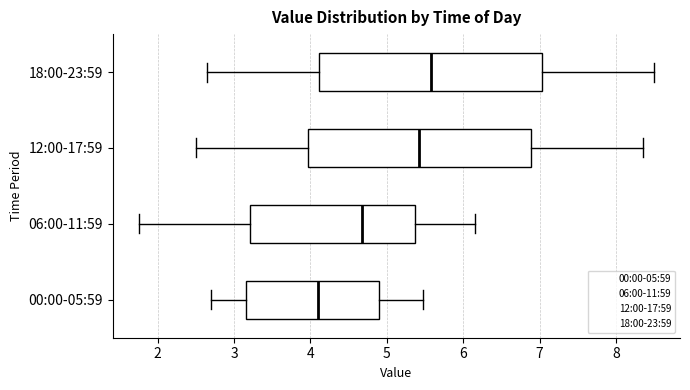

Reading bottom to top, transcribe this box plot: for each box, give where its median line is, the range the box spans, and where its two whiskers end, as read against the x-axis. The values are not printed on the chart, so give them approximately, as read against the axis.

00:00-05:59: median 4.1, box 3.2 to 4.9, whiskers 2.7 to 5.5
06:00-11:59: median 4.7, box 3.2 to 5.4, whiskers 1.8 to 6.2
12:00-17:59: median 5.4, box 4.0 to 6.9, whiskers 2.5 to 8.4
18:00-23:59: median 5.6, box 4.1 to 7.0, whiskers 2.7 to 8.5